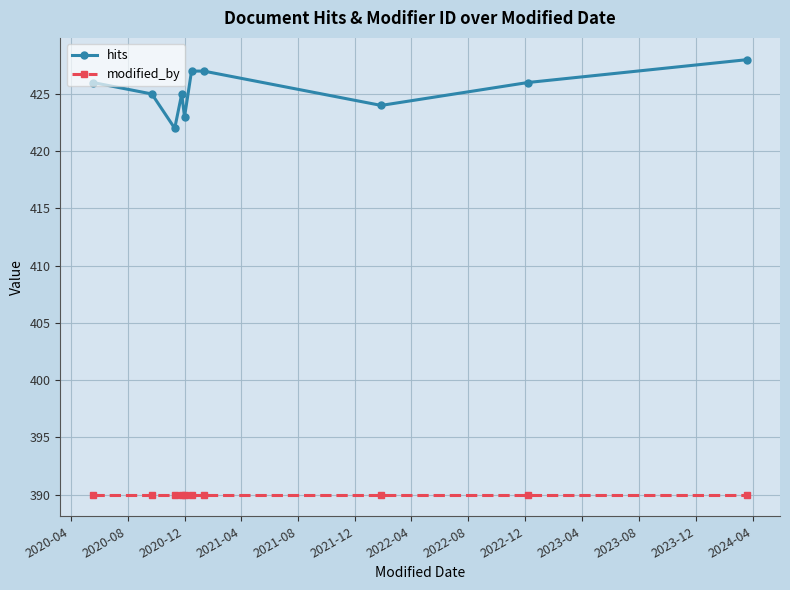

Reading left to right, what are all the values shown in this chart?

hits: 426	425	422	425	423	427	427	424	426	428
modified_by: 390	390	390	390	390	390	390	390	390	390